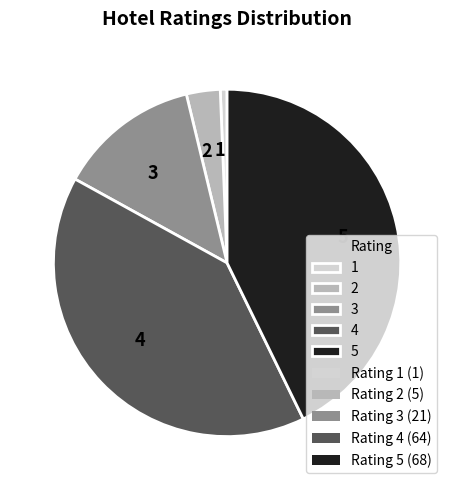

The 2 slice represents 3% of the pie. True or false?

True